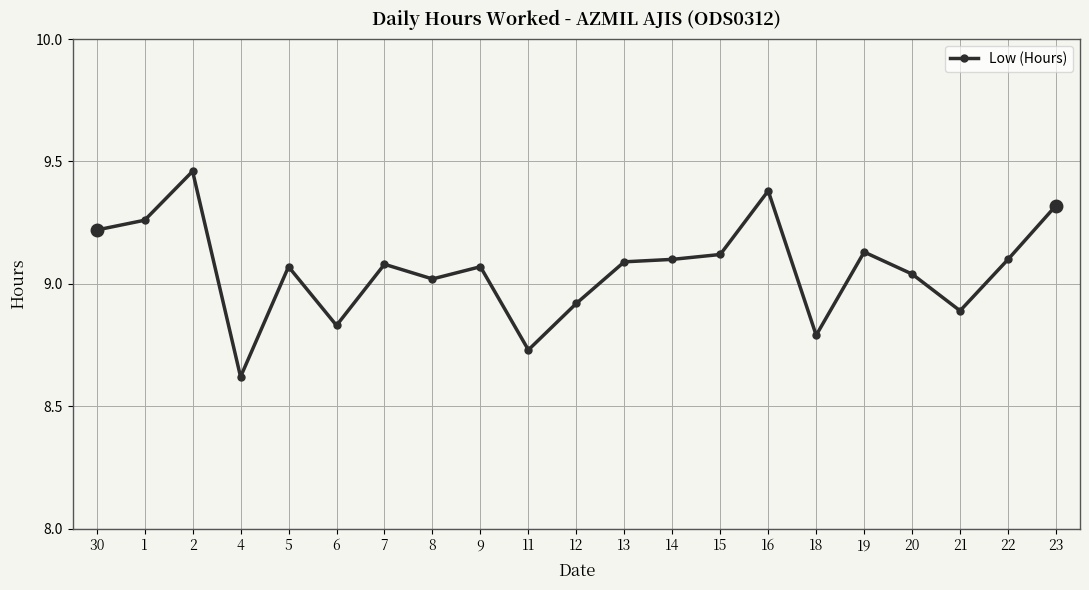

What is the label of the 16th point from the right?

6